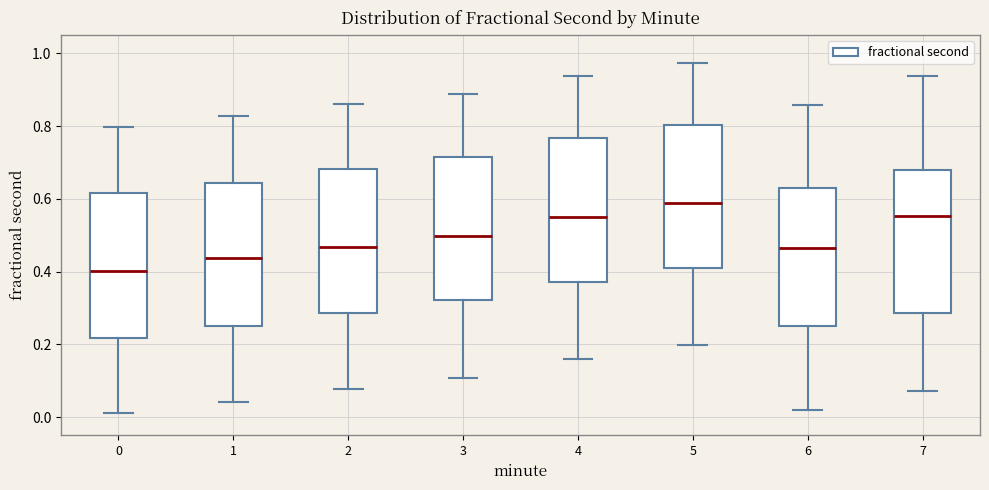

Which box has the lowest median line?

0